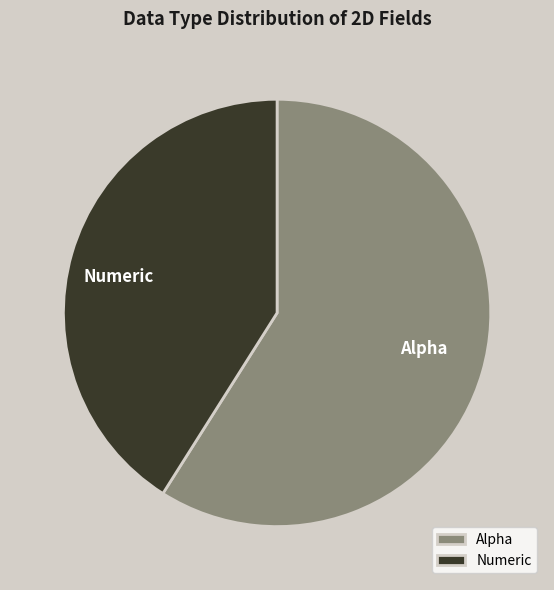

Which category has the biggest portion of the pie?

Alpha